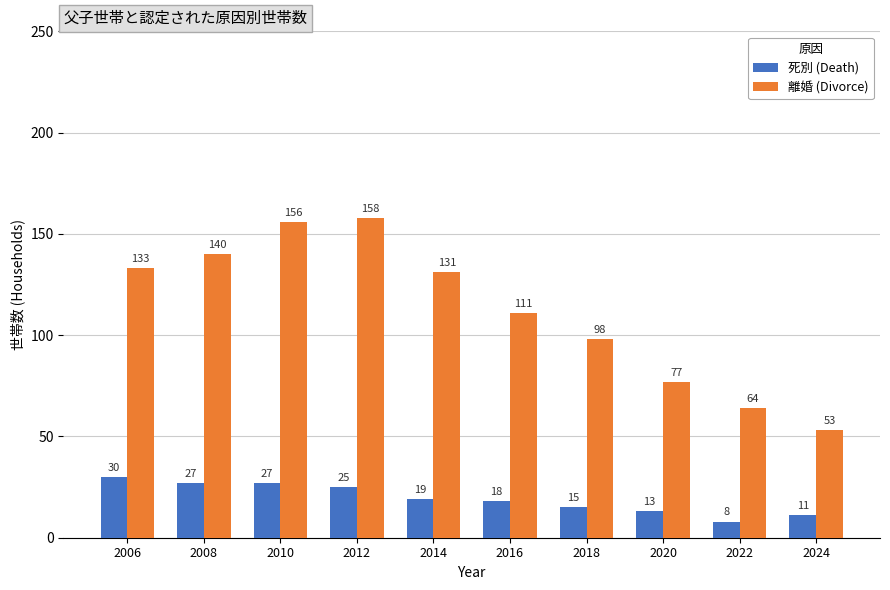

Which series changed the most between 2014 and 2022?

離婚 (Divorce)